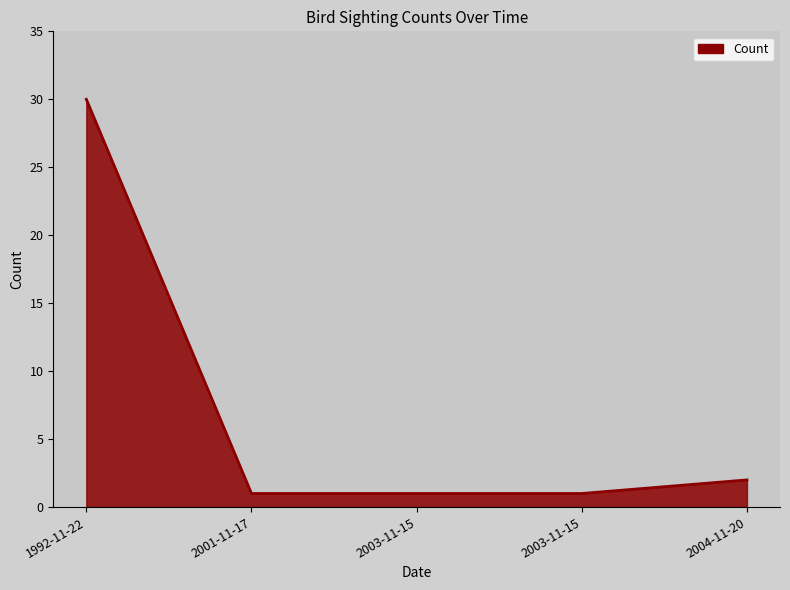

Does the chart display data point markers on the line(s)?

No